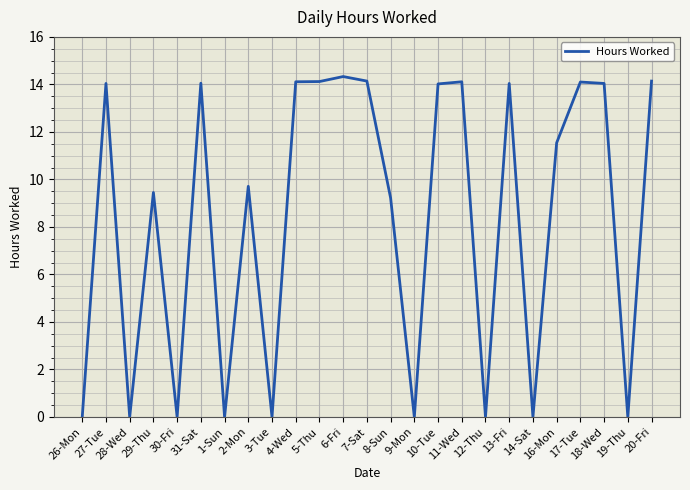

Count the number of categories in the chart.

25